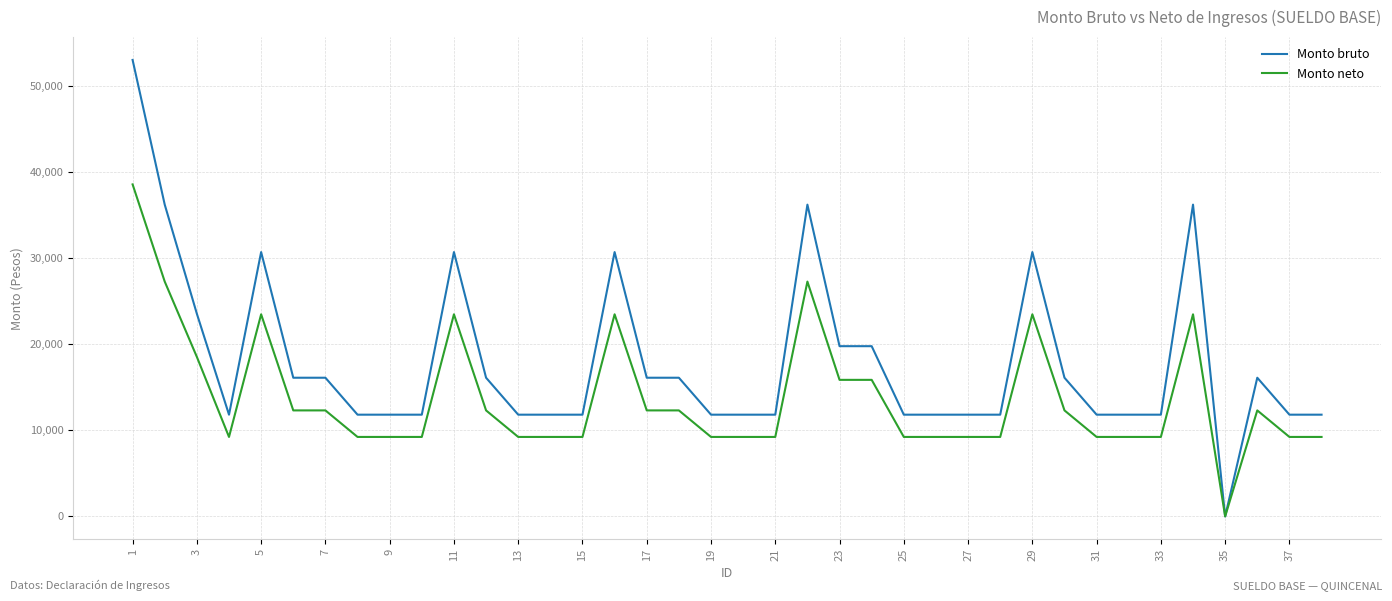

Reading left to right, transcribe all the data shown in this chart.

Monto bruto: 53051.6	36233.2	23550.2	11822.4	30720.2	16116.2	16116.2	11822.4	11822.4	11822.4	30720.2	16116.2	11822.4	11822.4	11822.4	30720.2	16116.2	16116.2	11822.4	11822.4	11822.4	36233.2	19783.4	19783.4	11822.4	11822.4	11822.4	11822.4	30720.2	16116.2	11822.4	11822.4	11822.4	36233.2	0.0	16116.2	11822.4	11822.4
Monto neto: 38586.8	27289.0	18535.8	9235.0	23486.8	12318.6	12318.6	9235.0	9235.0	9235.0	23486.8	12318.6	9235.0	9235.0	9235.0	23486.8	12318.6	12318.6	9235.0	9235.0	9235.0	27289.0	15868.8	15868.8	9235.0	9235.0	9235.0	9235.0	23486.8	12318.6	9235.0	9235.0	9235.0	23486.8	0.0	12318.6	9235.0	9235.0